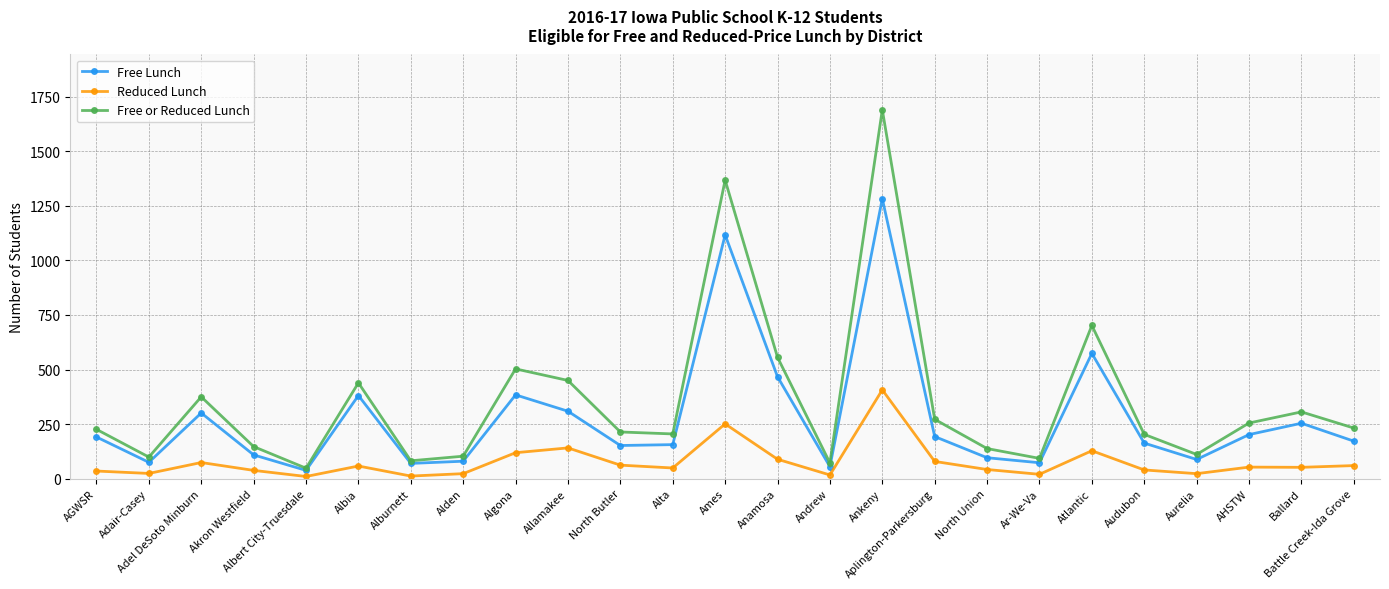

What is the sum of all Free or Reduced Lunch values?

8889